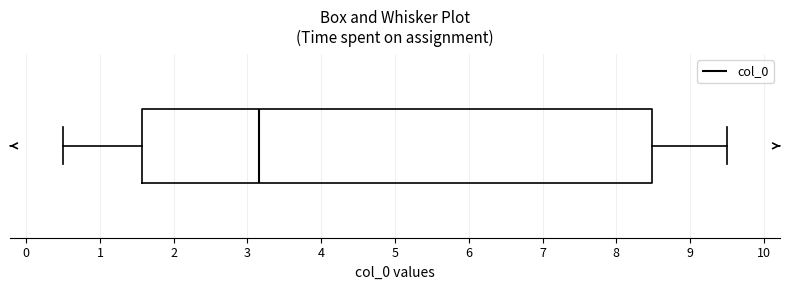

Where does the left whisker of the box end on the x-axis? The values are not printed on the chart, so give them approximately, as read against the axis.

0.5